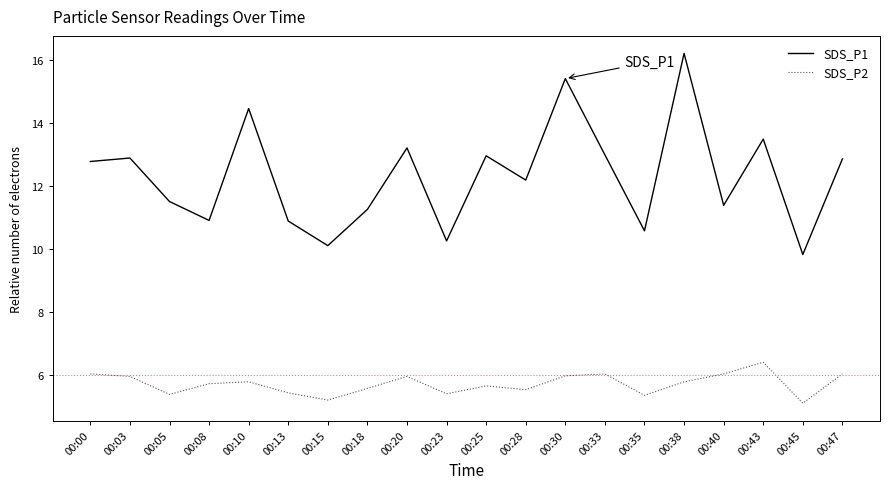

Where is SDS_P2 nearest to the value 5?

00:45